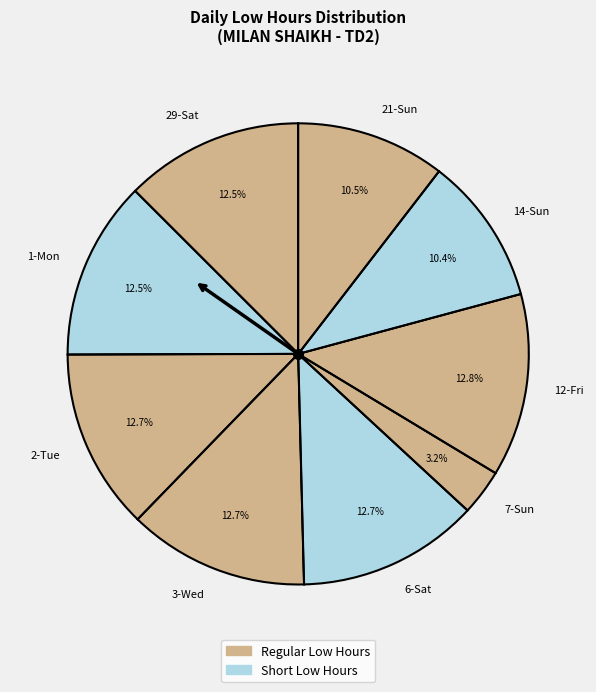

Between 21-Sun and 1-Mon, which is larger?

1-Mon